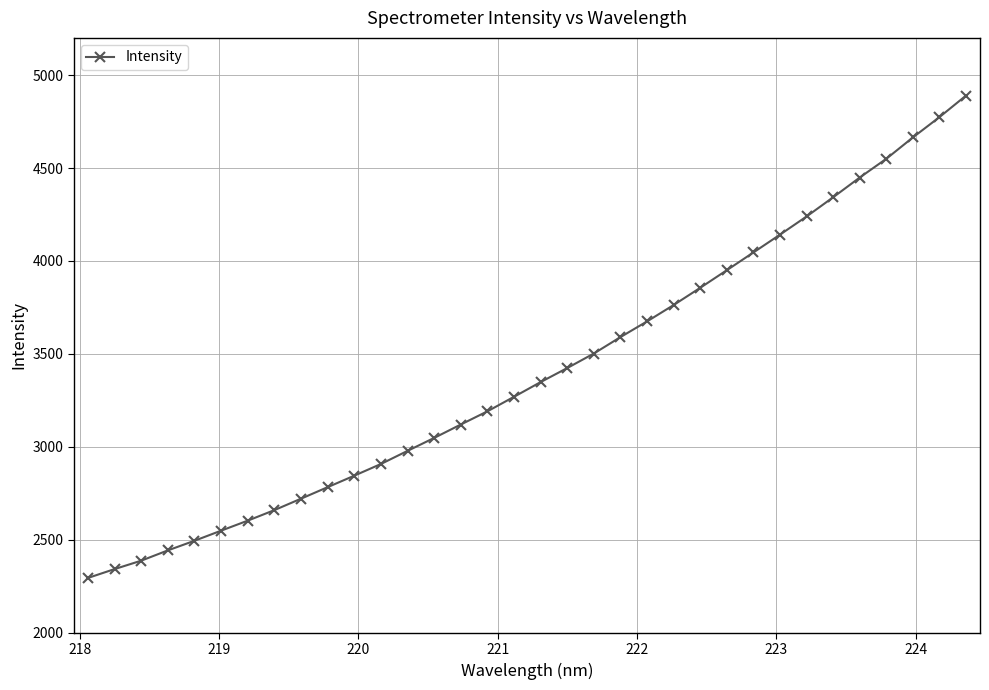

Does the chart display data point markers on the line(s)?

Yes